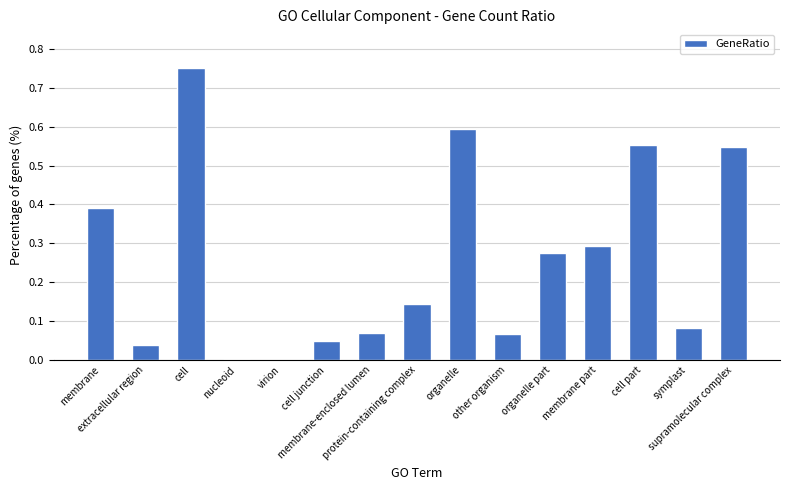

Reading left to right, what are all the values shown in this chart?

membrane=0.4	extracellular region=0.0	cell=0.8	nucleoid=0.0	virion=0.0	cell junction=0.1	membrane-enclosed lumen=0.1	protein-containing complex=0.1	organelle=0.6	other organism=0.1	organelle part=0.3	membrane part=0.3	cell part=0.6	symplast=0.1	supramolecular complex=0.5